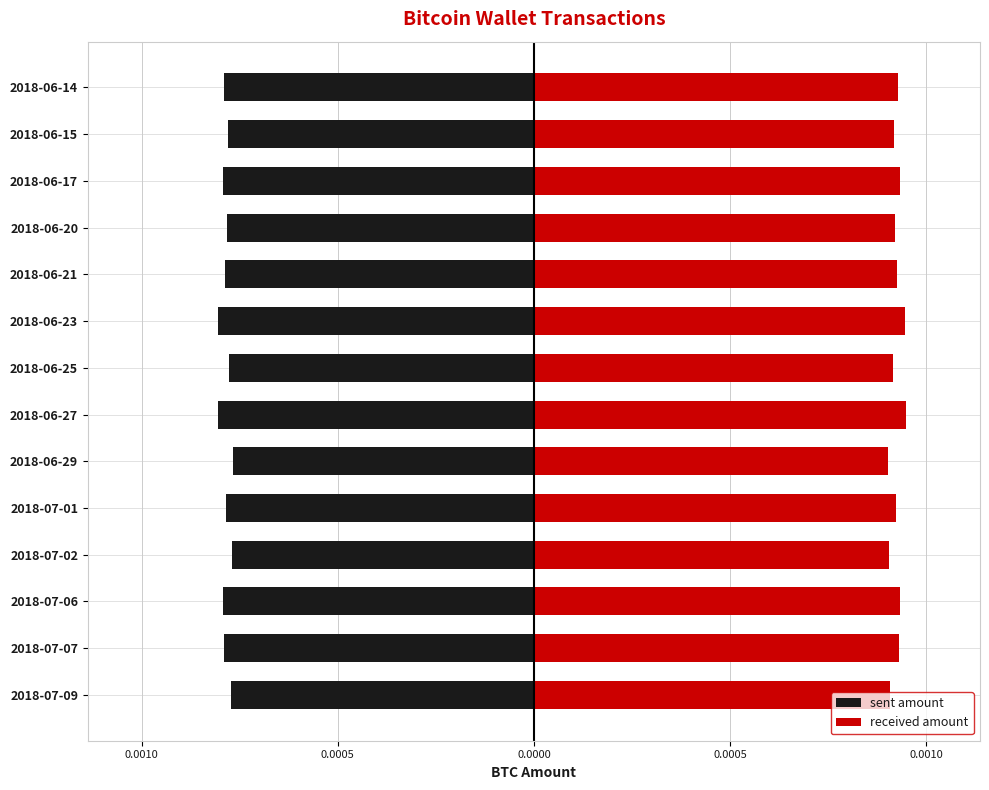

How many bars are there in total?

28